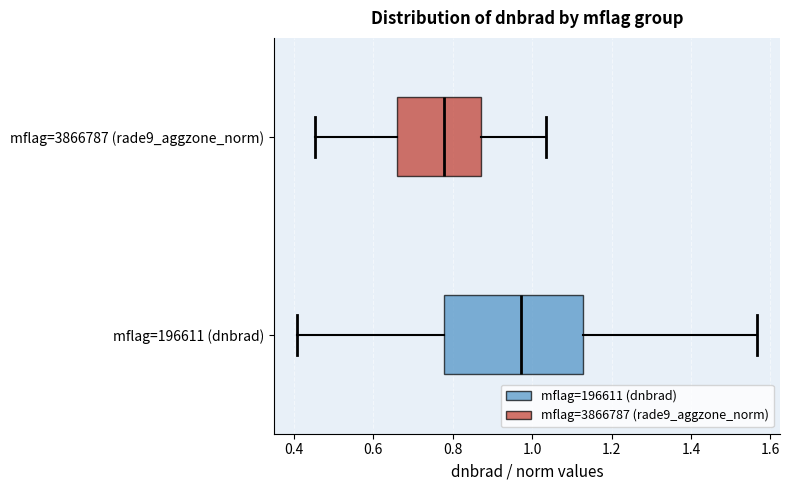

Which box is the widest, from its left edge to its right edge?

mflag=196611 (dnbrad)